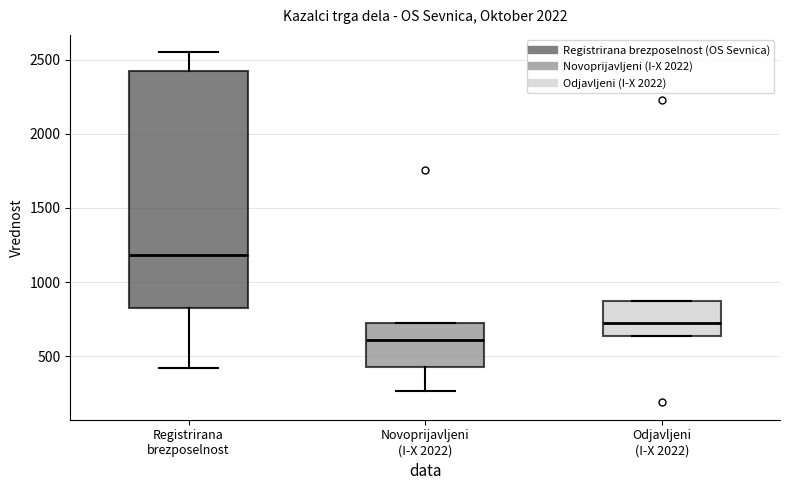

Reading left to right, read every box against the y-axis: the position of its median line, the range the box covers, and the ends of its whiskers. The values are not printed on the chart, so give them approximately, as read against the axis.

Registrirana brezposelnost: median 1200, box 800 to 2400, whiskers 400 to 2550
Novoprijavljeni (I-X 2022): median 600, box 400 to 700, whiskers 250 to 700
Odjavljeni (I-X 2022): median 750, box 650 to 850, whiskers 650 to 850